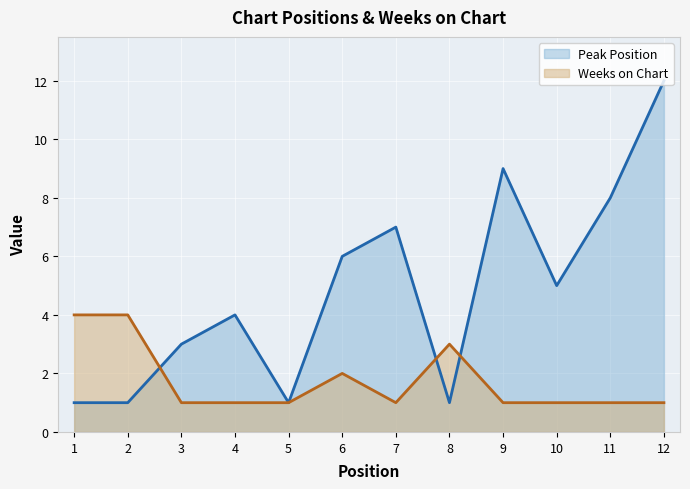

Reading left to right, extract all data points from this chart.

Peak Position: 1=1	2=1	3=3	4=4	5=1	6=6	7=7	8=1	9=9	10=5	11=8	12=12
Weeks on Chart: 1=4	2=4	3=1	4=1	5=1	6=2	7=1	8=3	9=1	10=1	11=1	12=1